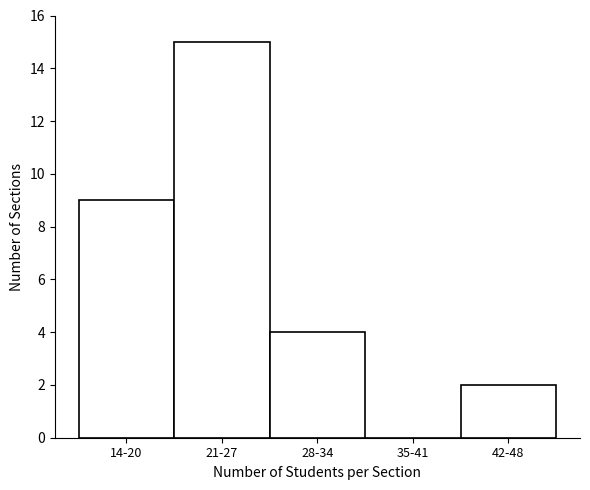

Reading left to right, transcribe all the data shown in this chart.

14-20=9	21-27=15	28-34=4	35-41=0	42-48=2